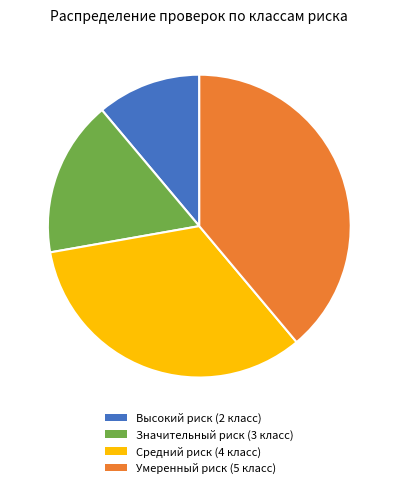

What is the largest slice in the pie chart?

Умеренный риск (5 класс)